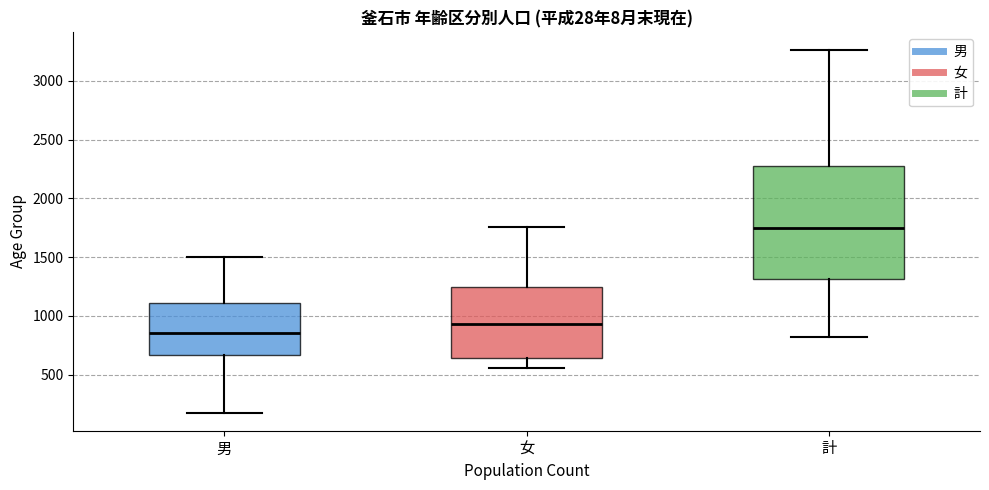

Which box's median line is the highest?

計